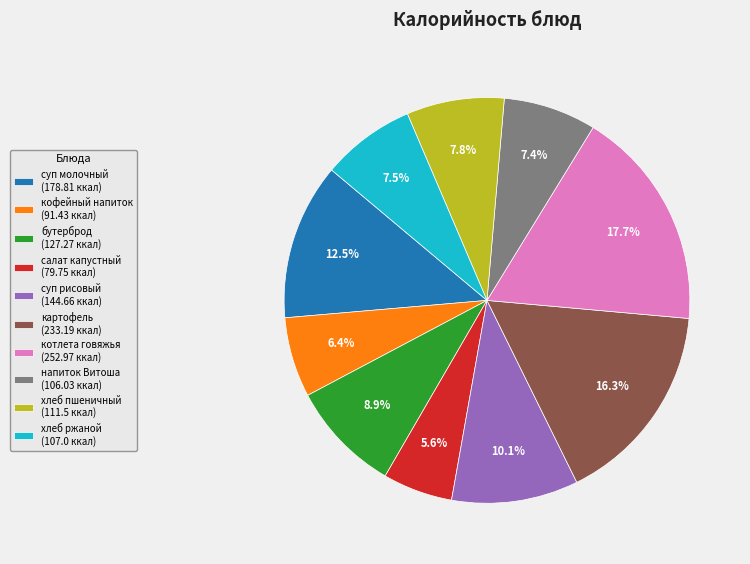

Does салат капустный (79.75 ккал) represent more than half of the total?

No